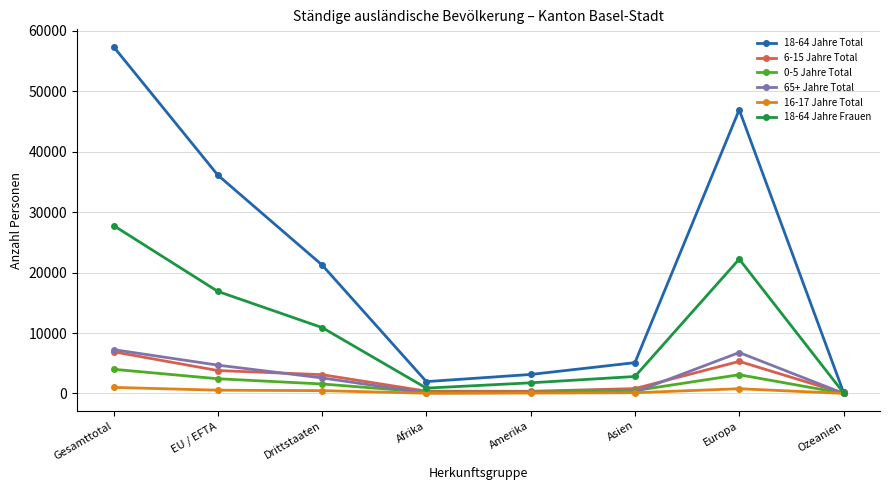

What is the greatest value displayed?

57381